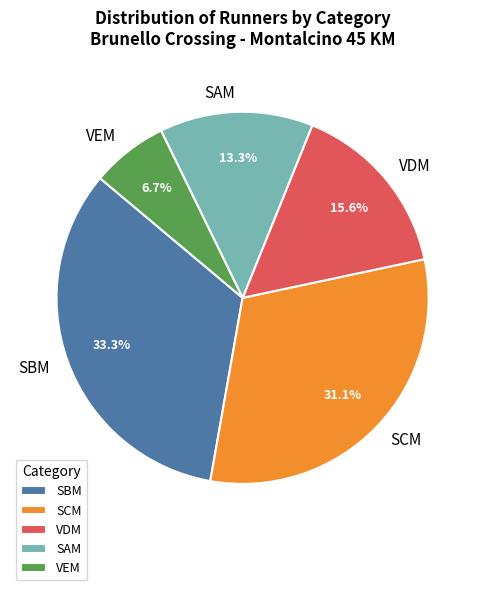

Which category has the biggest portion of the pie?

SBM